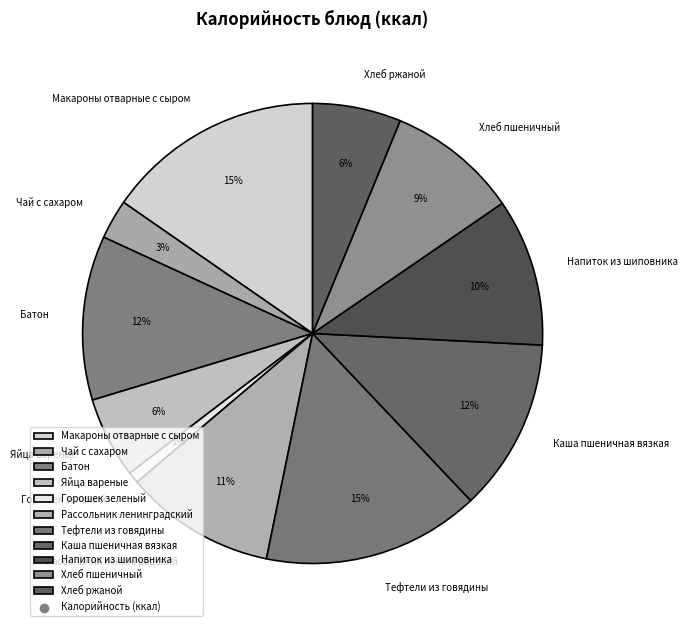

To the nearest percent, what is the combined percentage of Батон and Каша пшеничная вязкая?

24%